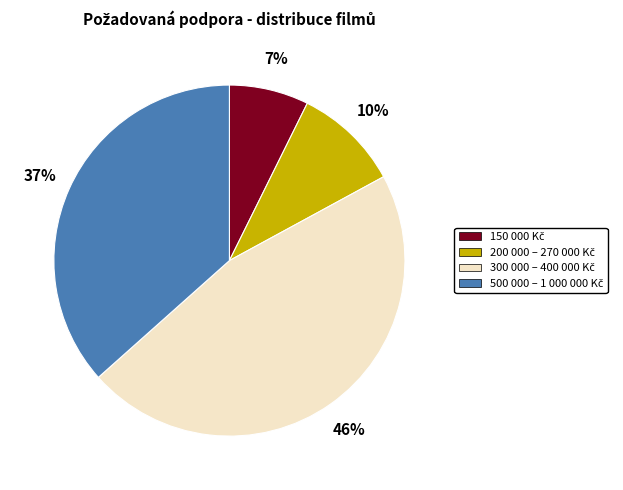

To the nearest percent, what is the difference between the largest and smallest slice percentages?

39%